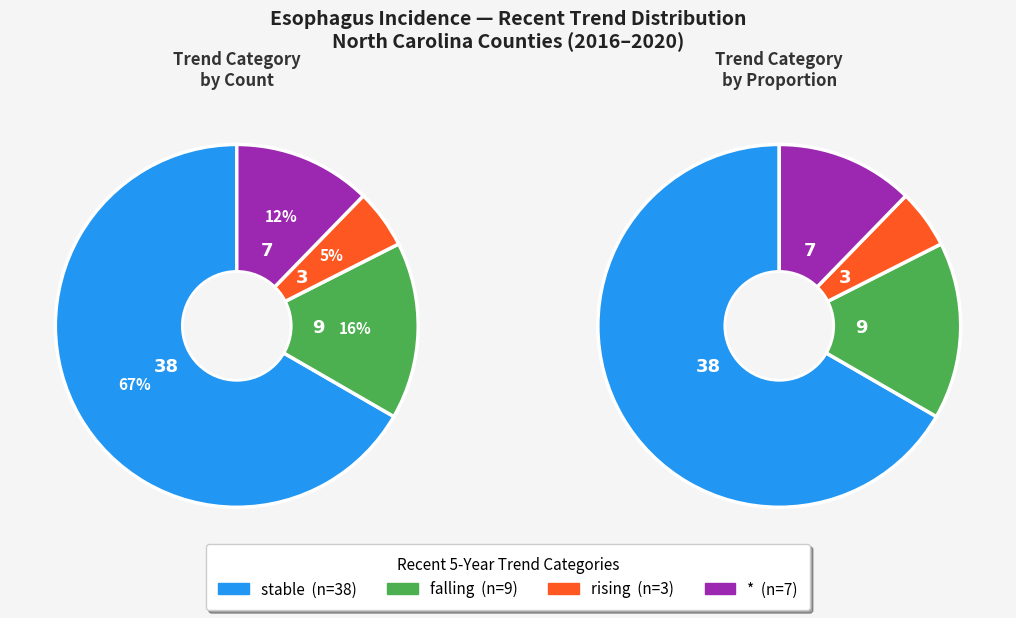

Count the number of slices in the pie.

4